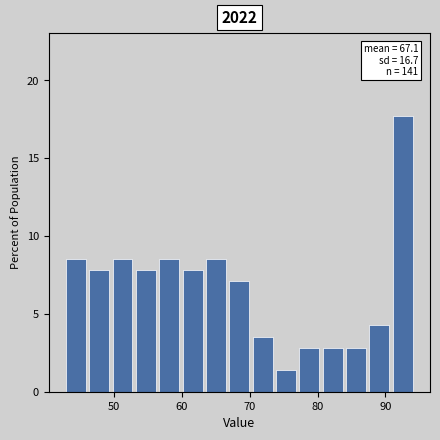

Around what value on the x-axis is the tallest bar? Give the approximate position of its centre, as read against the axis.

93